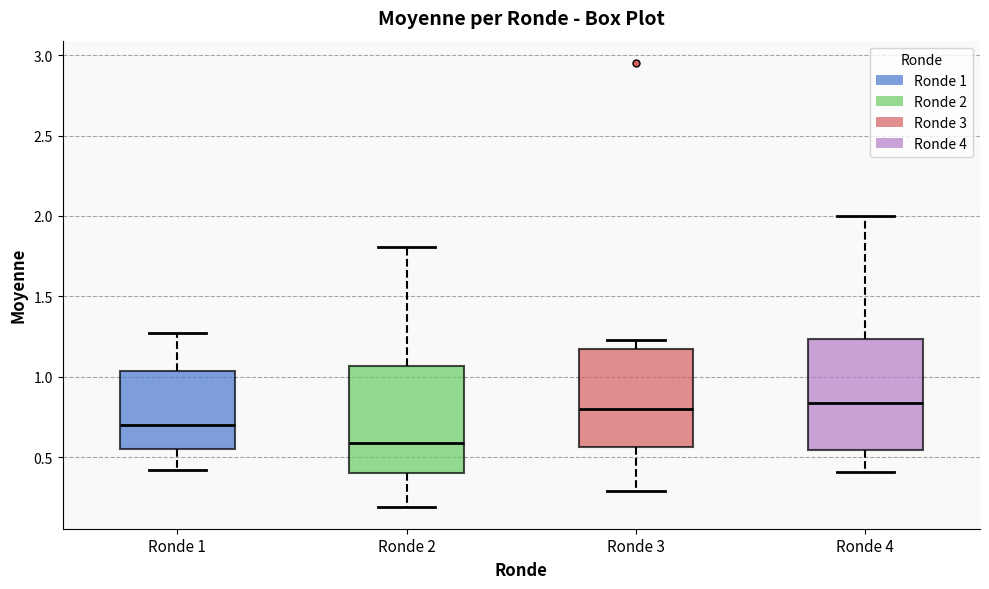

Reading left to right, transcribe this box plot: for each box, give where its median line is, the range the box spans, and where its two whiskers end, as read against the y-axis. The values are not printed on the chart, so give them approximately, as read against the axis.

Ronde 1: median 0.70, box 0.55 to 1.05, whiskers 0.40 to 1.25
Ronde 2: median 0.60, box 0.40 to 1.05, whiskers 0.20 to 1.80
Ronde 3: median 0.80, box 0.55 to 1.15, whiskers 0.30 to 1.25
Ronde 4: median 0.85, box 0.55 to 1.25, whiskers 0.40 to 2.00